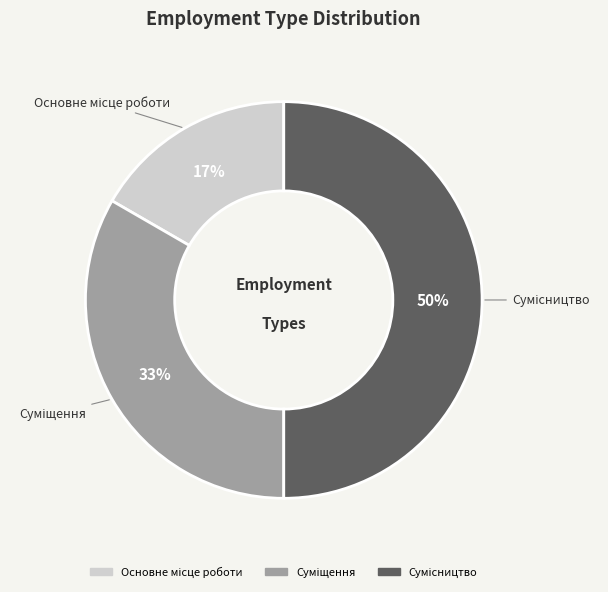

To the nearest percent, what is the average slice percentage?

33%